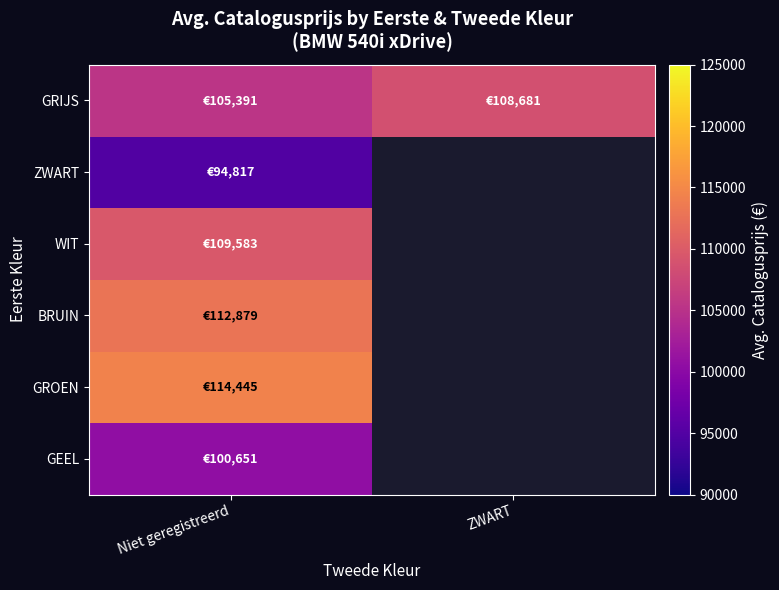

List the series in order of their peak value, lowest first.

ZWART, GEEL, GRIJS, WIT, BRUIN, GROEN